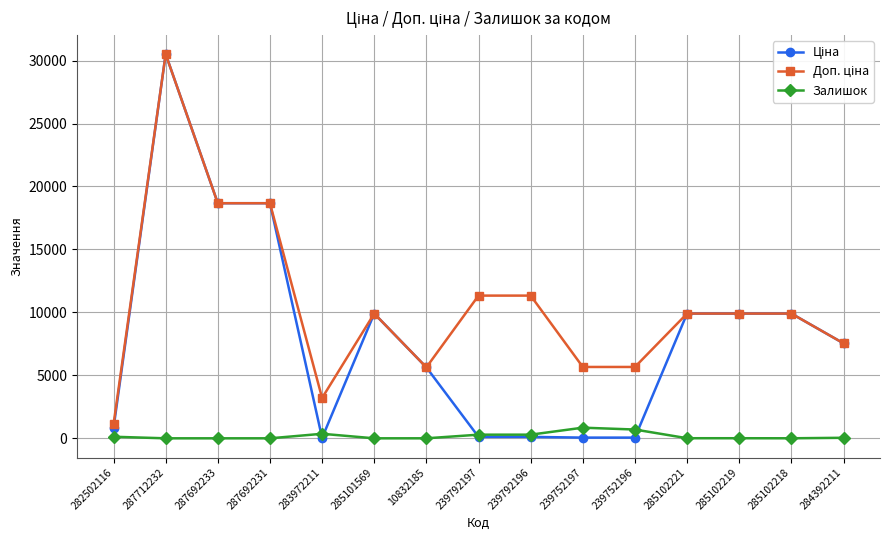

What is the difference between the highest and lowest values at 285101569?

9908.5